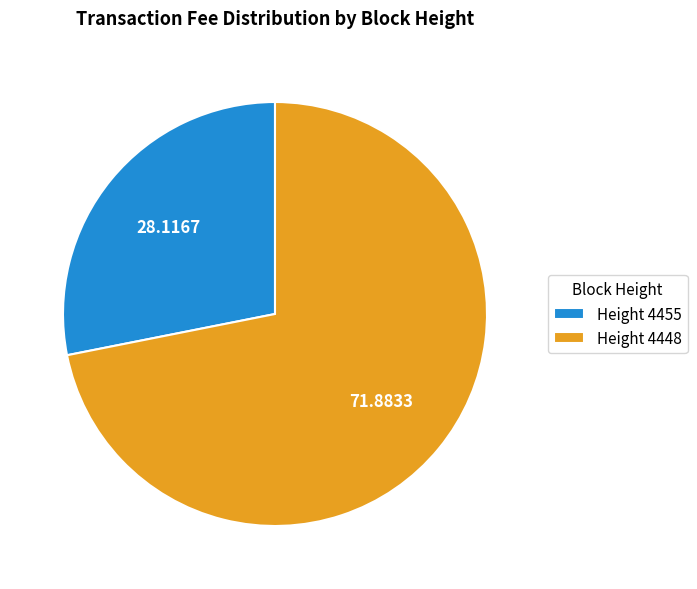

Approximately how many times larger is the value at Height 4455 compared to Height 4448?

0.4